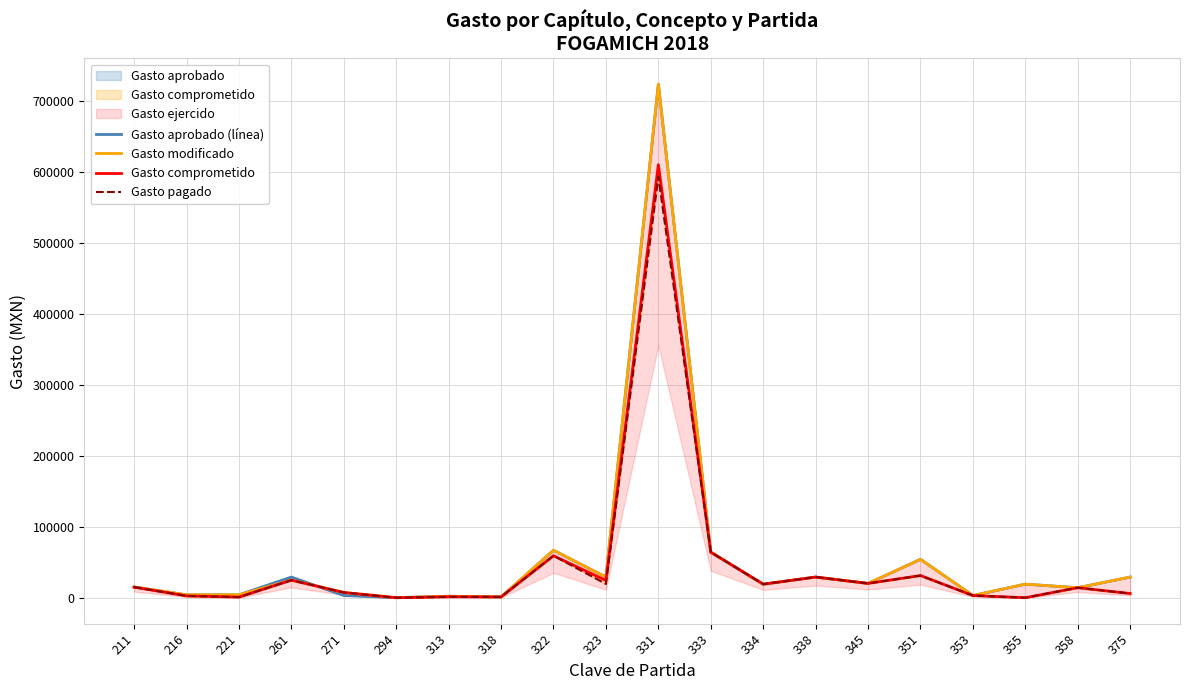

At which category is the sum across all series the highest?

331